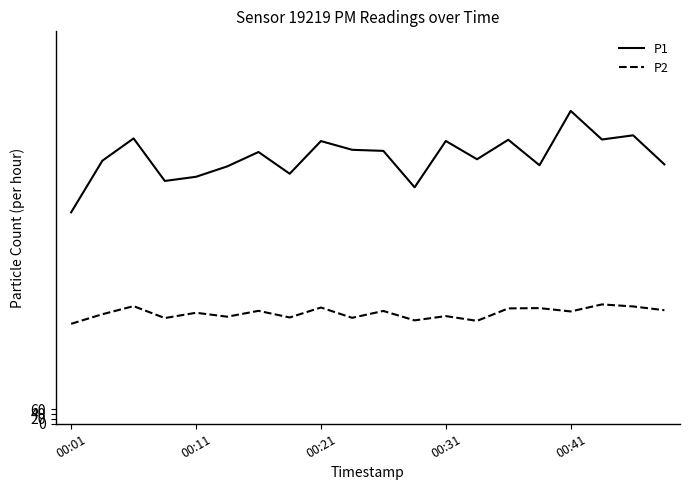

At which category is the sum across all series the highest?

00:41